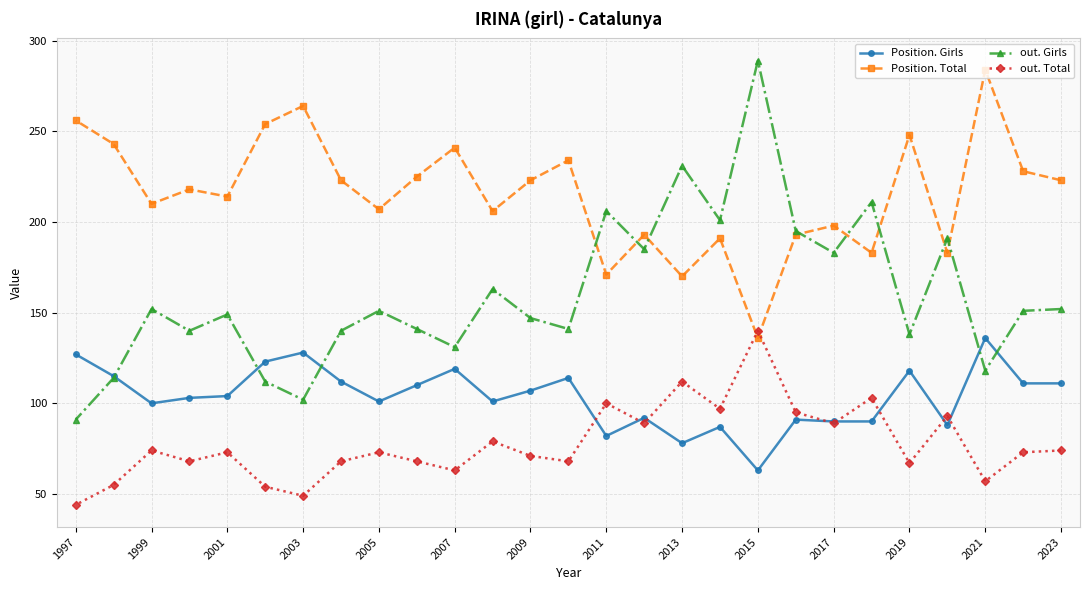

The Position. Girls series shows 19 at 2017. True or false?

False